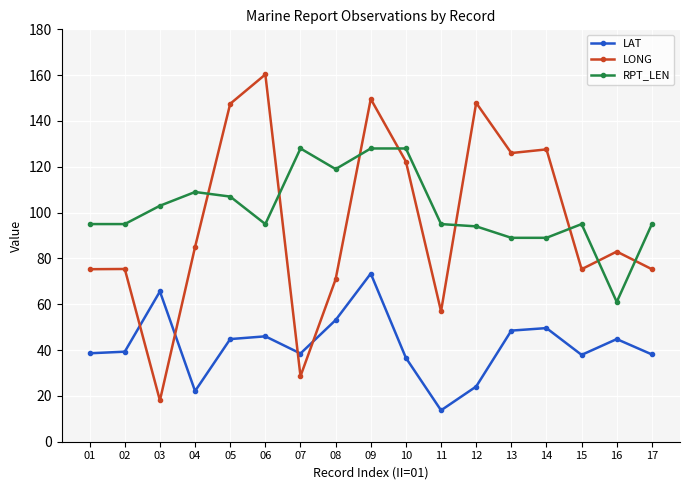

Does the chart have visible grid lines?

Yes